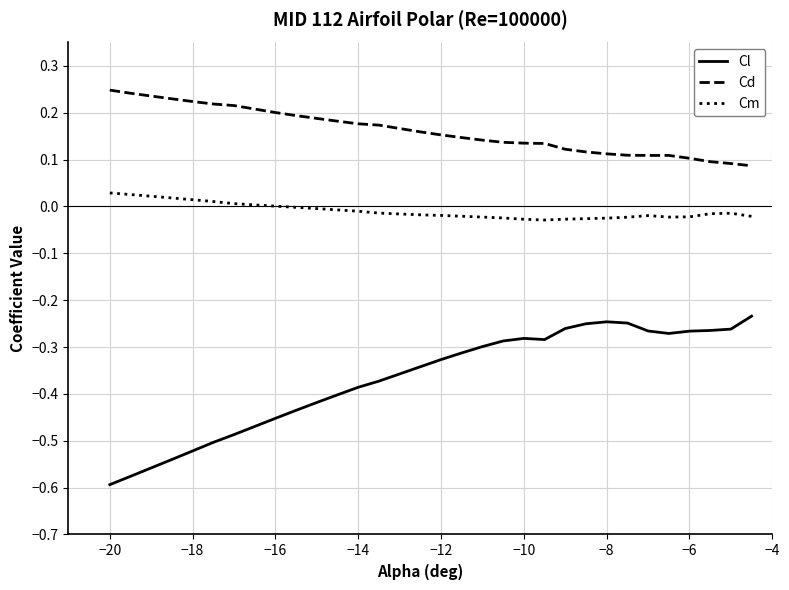

List the series in order of their overall mean, highest first.

Cd, Cm, Cl